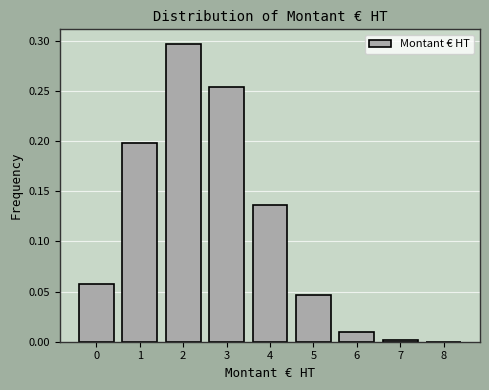

The chart shows a value of 0.0 at 8. True or false?

True